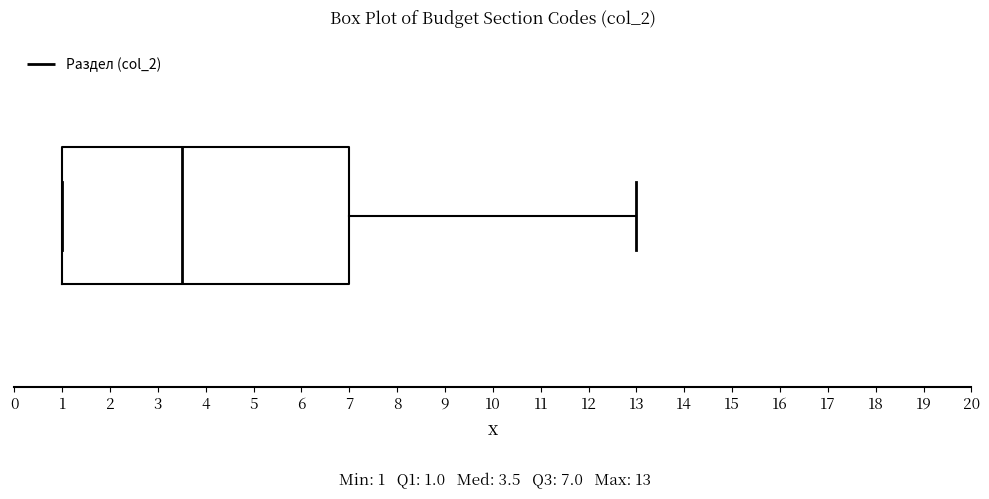

Transcribe this box plot: give where the median line is, the range the box spans, and where the two whiskers end, as read against the x-axis. The values are not printed on the chart, so give them approximately, as read against the axis.

median 3.5, box 1.0 to 7.0, whiskers 1.0 to 13.0